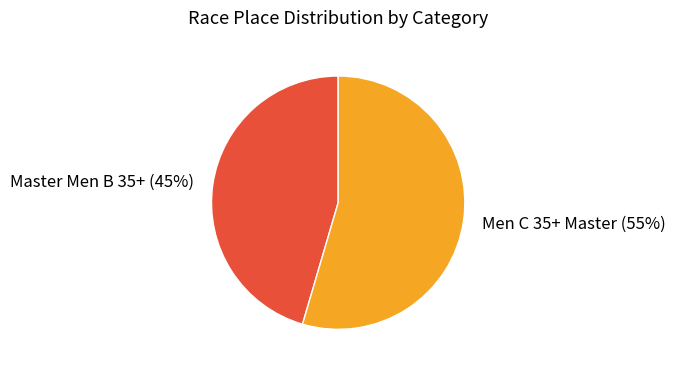

Approximately how many times larger is the value at Master Men B 35+ compared to Men C 35+ Master?

0.8